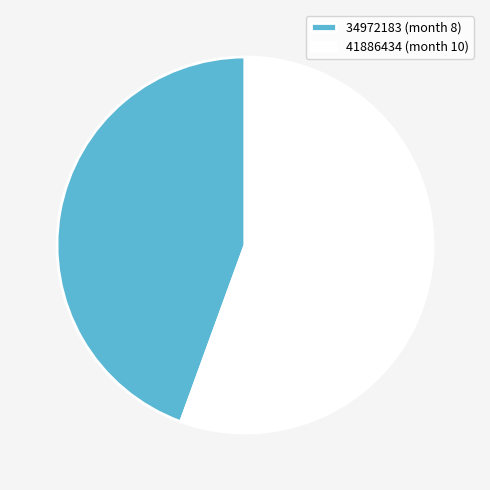

Does 41886434 (month 10) account for over 50% of the chart?

Yes